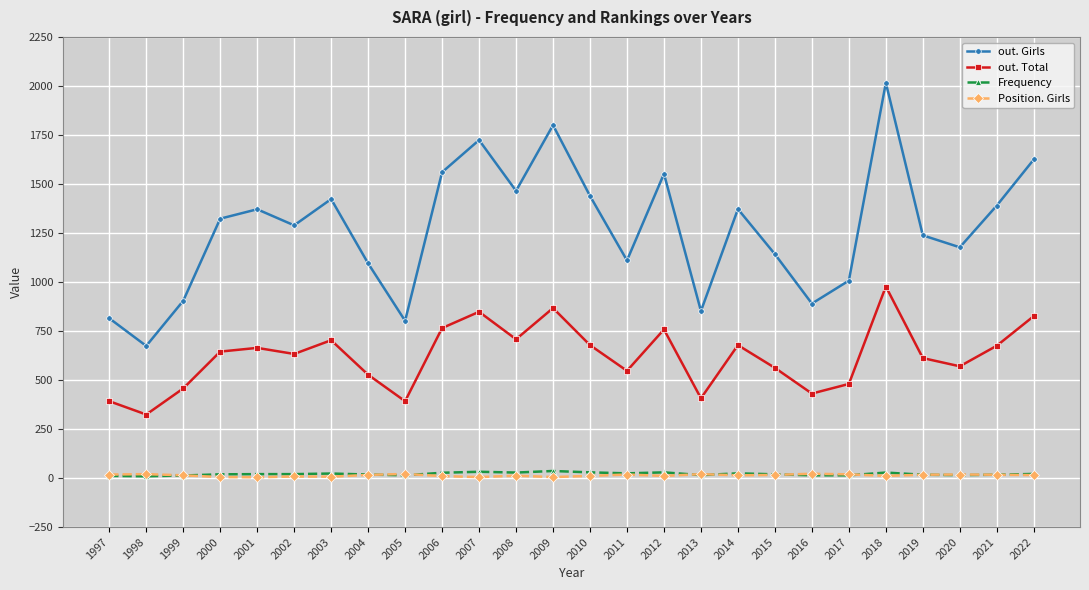

Which series has the largest total across all categories?

out. Girls